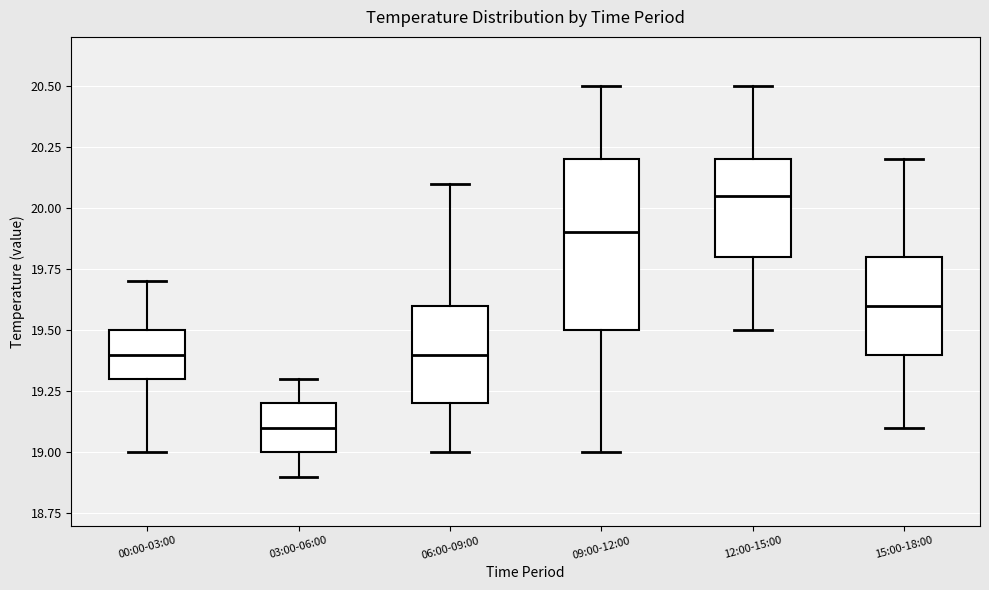

Which box has the highest median line?

12:00-15:00